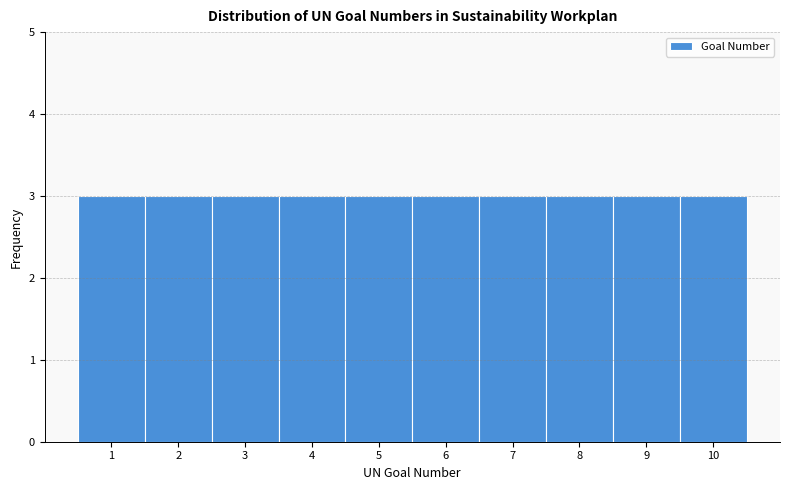

Reading left to right, transcribe this chart: for each bar, give the range it covers on the x-axis and its height. The values are not printed on the chart, so give them approximately, as read against the axis.

0.5 to 1.5: 3
1.5 to 2.5: 3
2.5 to 3.5: 3
3.5 to 4.5: 3
4.5 to 5.5: 3
5.5 to 6.5: 3
6.5 to 7.5: 3
7.5 to 8.5: 3
8.5 to 9.5: 3
9.5 to 10.5: 3